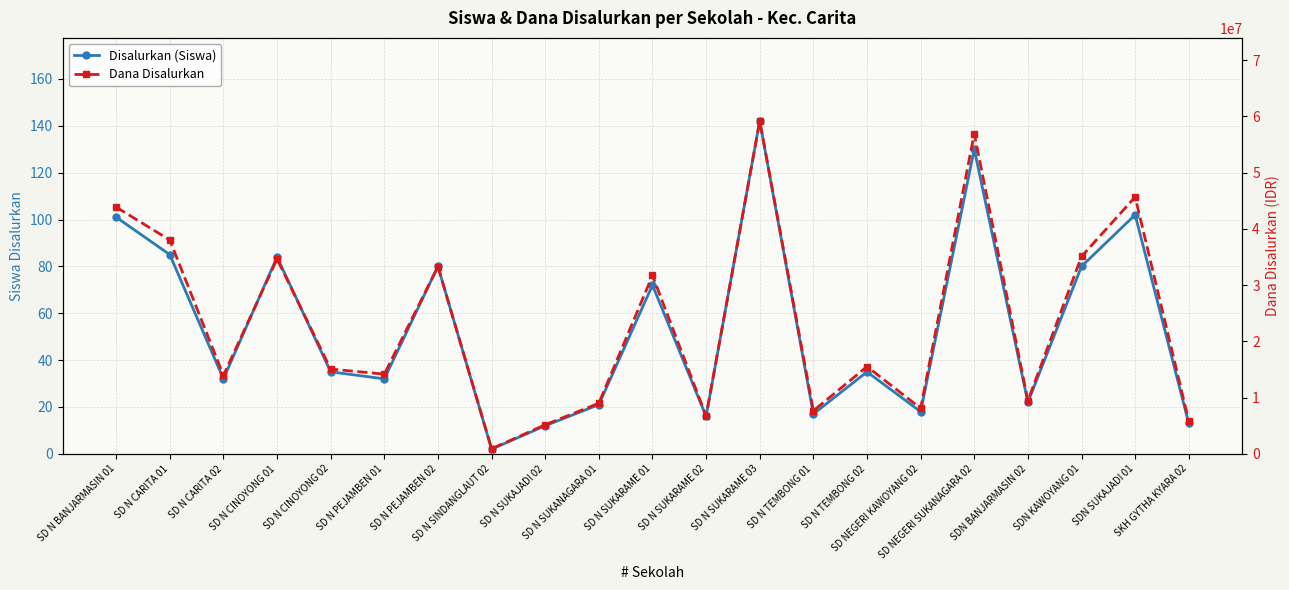

At SD N SUKARAME 03, list the series in order from smallest to largest.

Disalurkan (Siswa), Dana Disalurkan